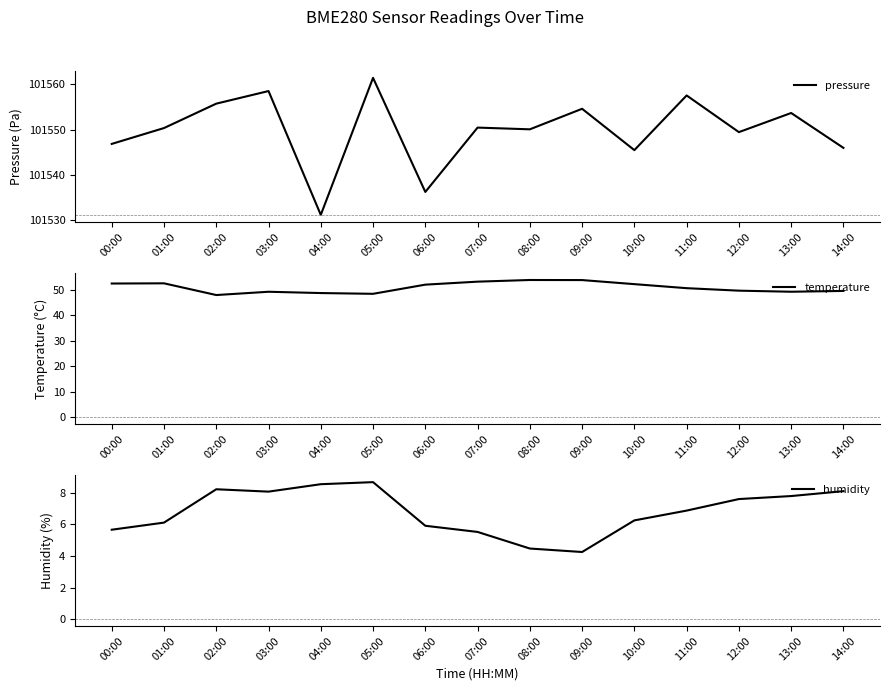

What is the difference between the pressure values at 04:00 and 14:00?

14.8